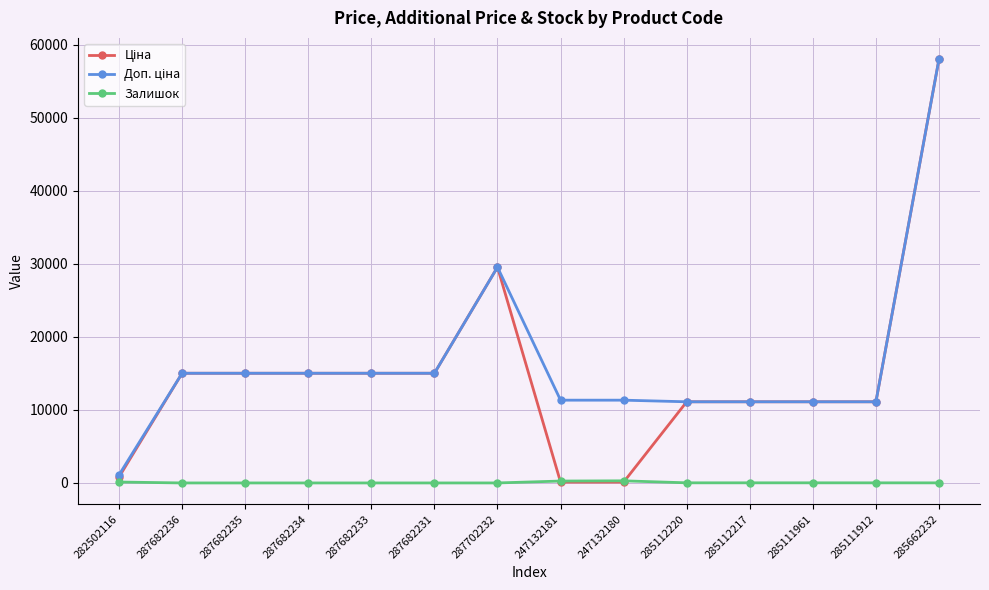

How many series are shown in this chart?

3